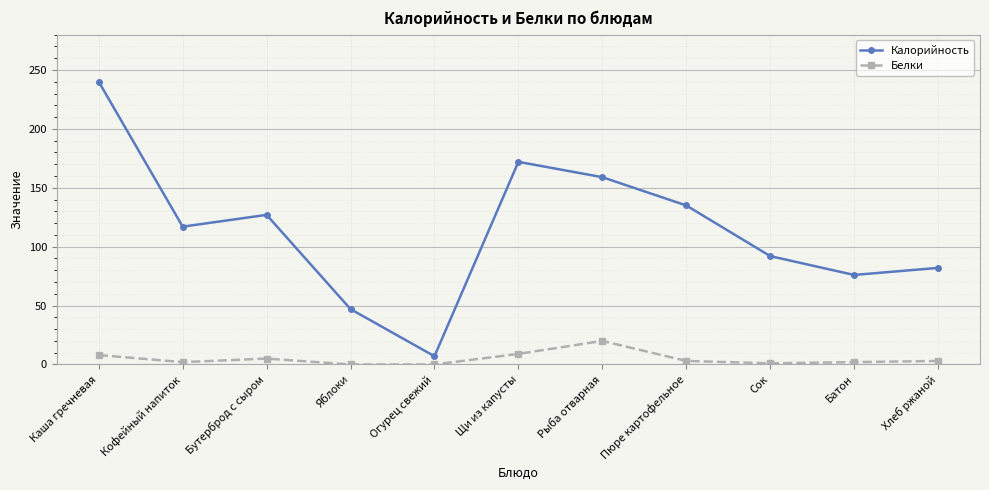

Count the number of categories in the chart.

11